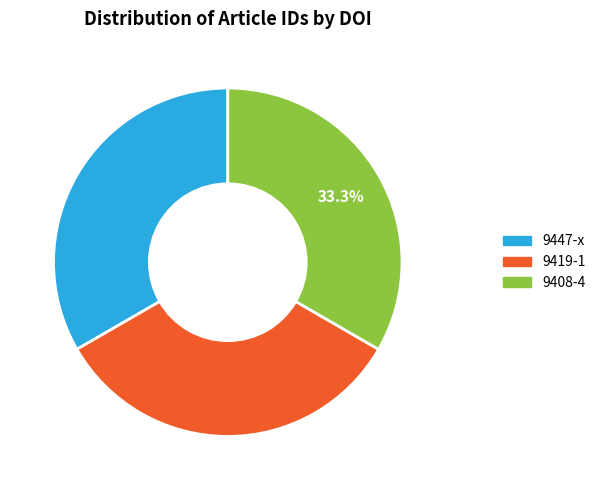

To the nearest percent, what is the average slice percentage?

33%